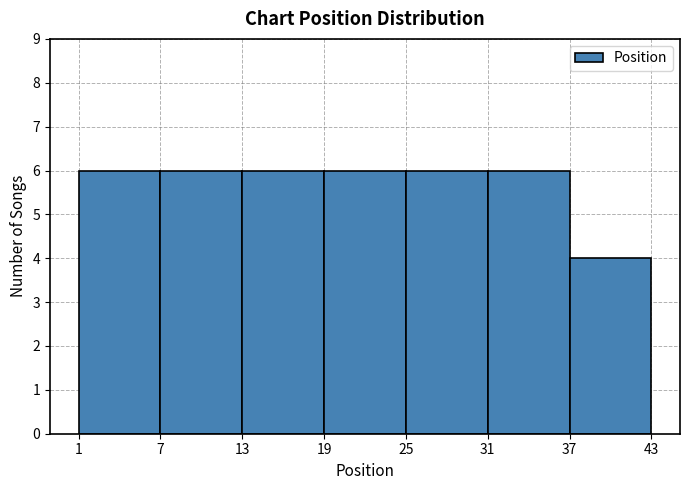

What is the height of the bar covering 13 to 19 on the x-axis? The values are not printed on the chart, so give them approximately, as read against the axis.

6